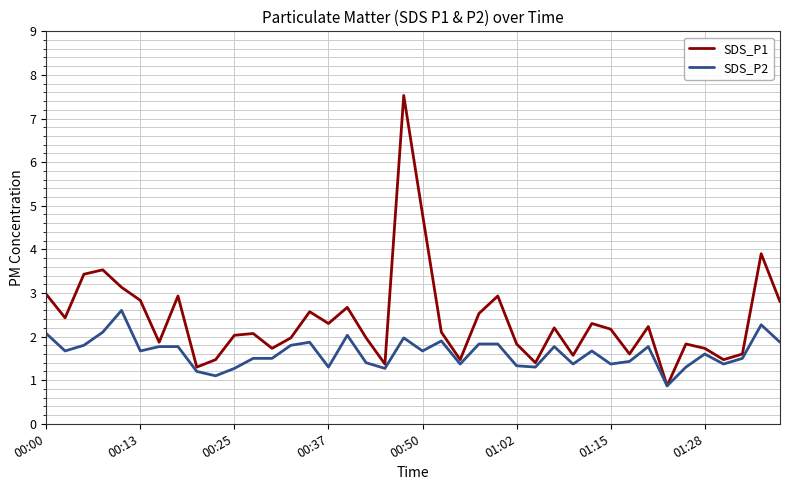

Rank the series by their average value, from highest to lowest.

SDS_P1, SDS_P2